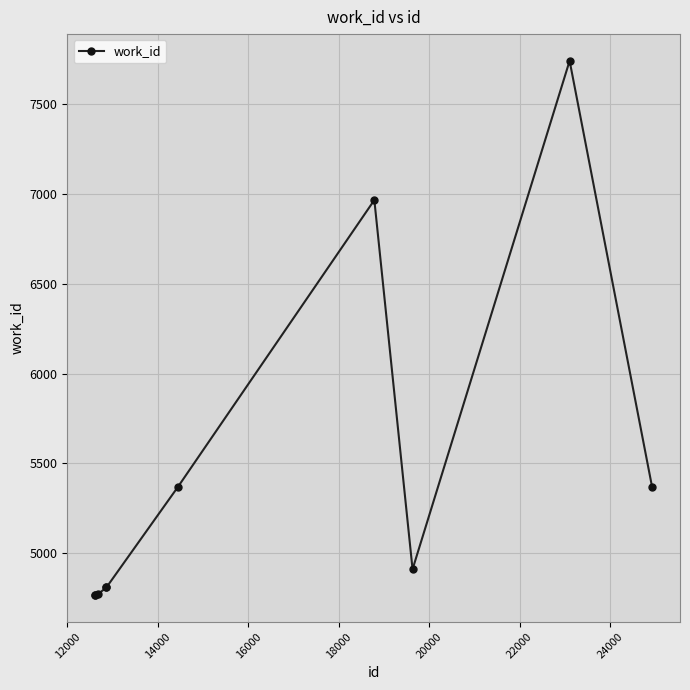

How many lines are shown in the chart?

1